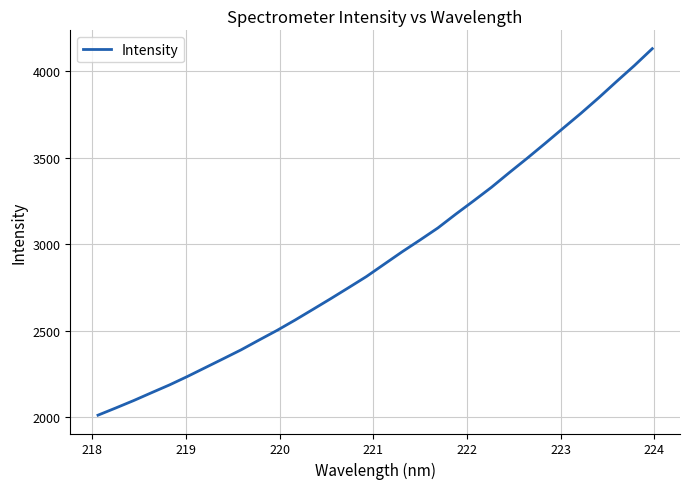

What is the minimum value shown in the chart?

2012.3